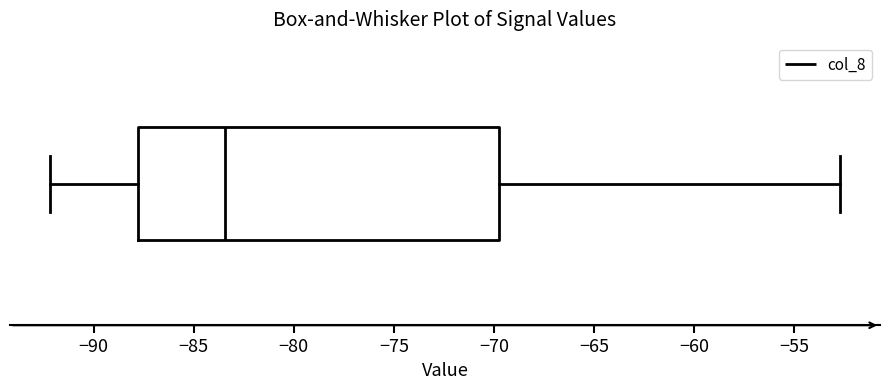

Read this box plot against the x-axis: the position of the median line, the range covered by the box, and the ends of both whiskers. The values are not printed on the chart, so give them approximately, as read against the axis.

median -83.5, box -88.0 to -70.0, whiskers -92.0 to -52.5